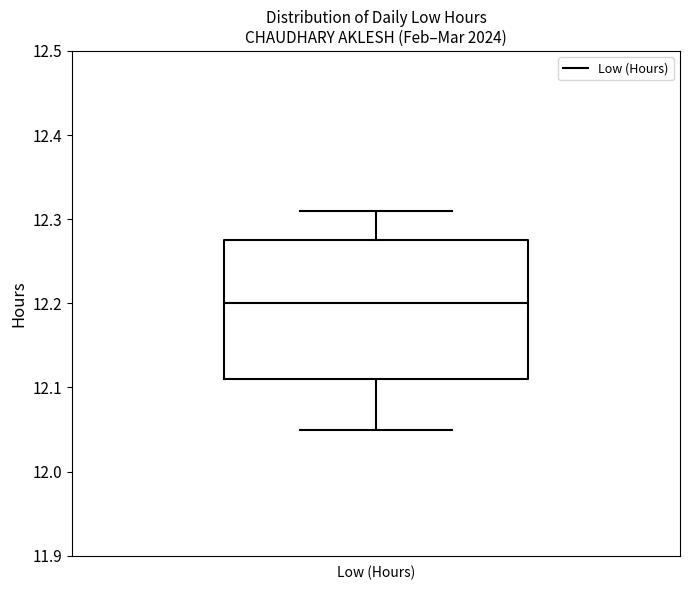

Transcribe this box plot: give where the median line is, the range the box spans, and where the two whiskers end, as read against the y-axis. The values are not printed on the chart, so give them approximately, as read against the axis.

median 12.20, box 12.11 to 12.28, whiskers 12.05 to 12.31